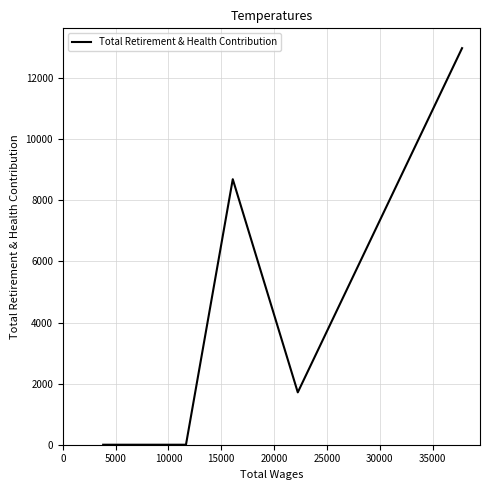

True or false: the data has more than 0 interior local peaks.

True